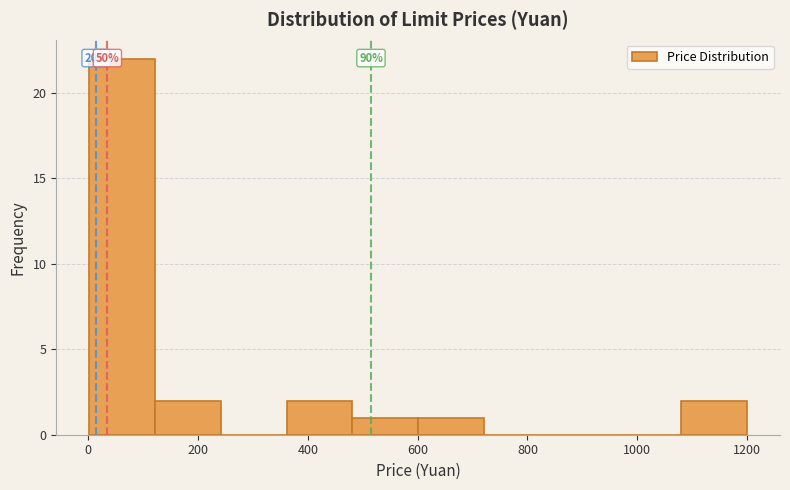

Over which range of the x-axis is the bar tallest?

0 to 120